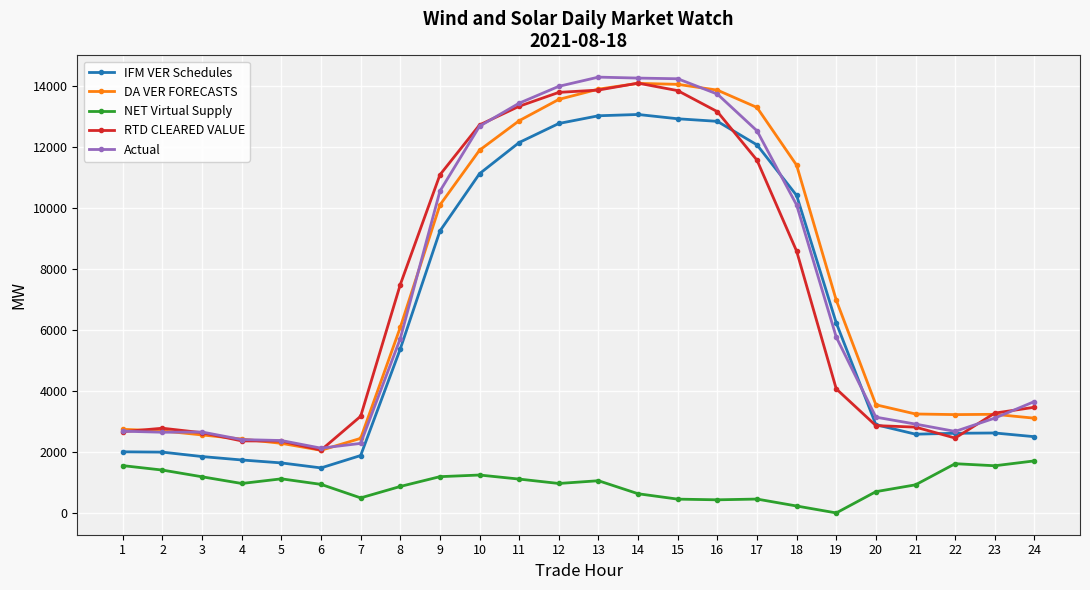

What is the total value across all series at 16?

53984.4